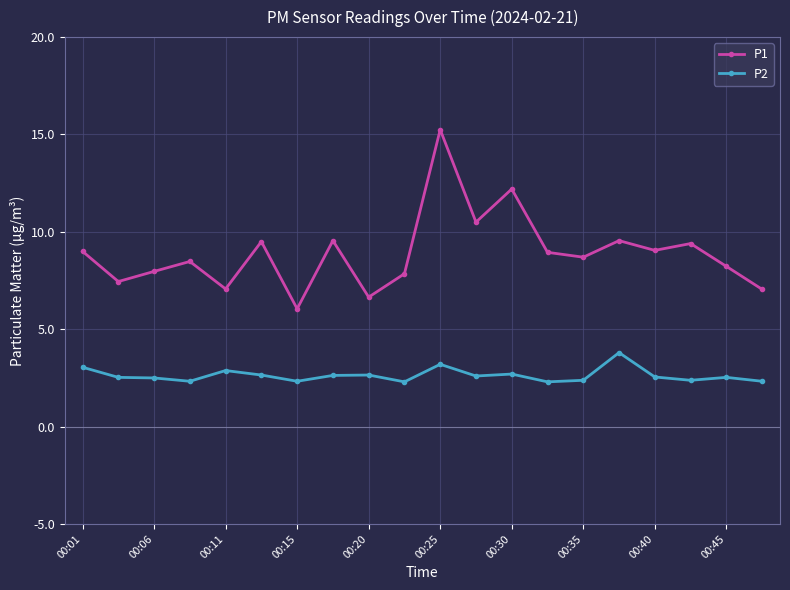

What is the minimum value for P2?

2.3